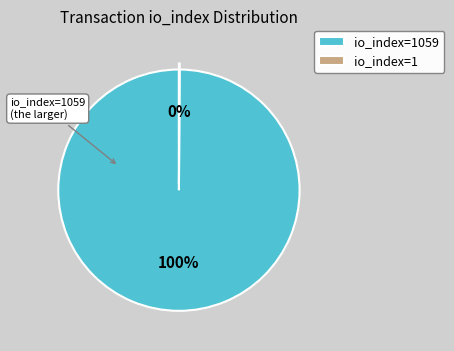

Does any single category account for the majority?

Yes